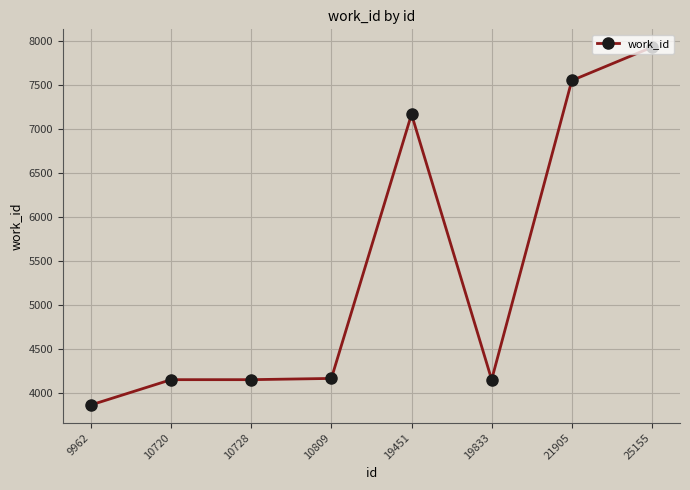

Is it true that the value at 9962 is 1819?

False